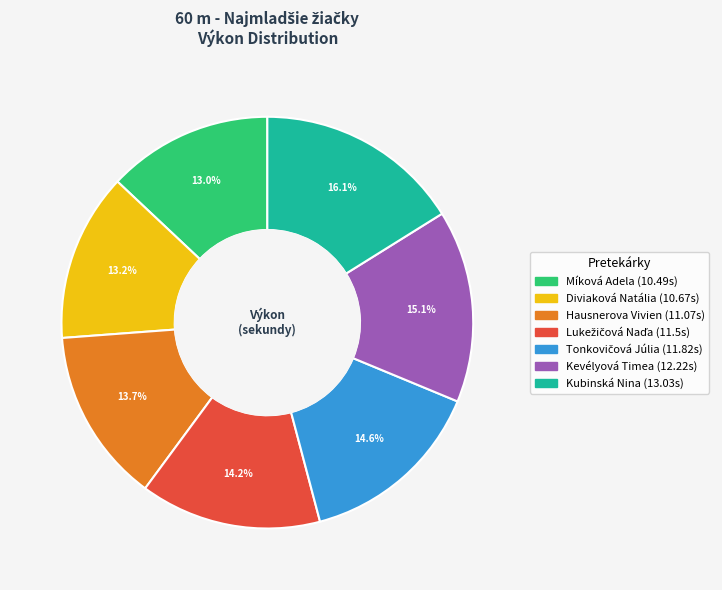

Which category has the biggest portion of the pie?

Kubinská Nina